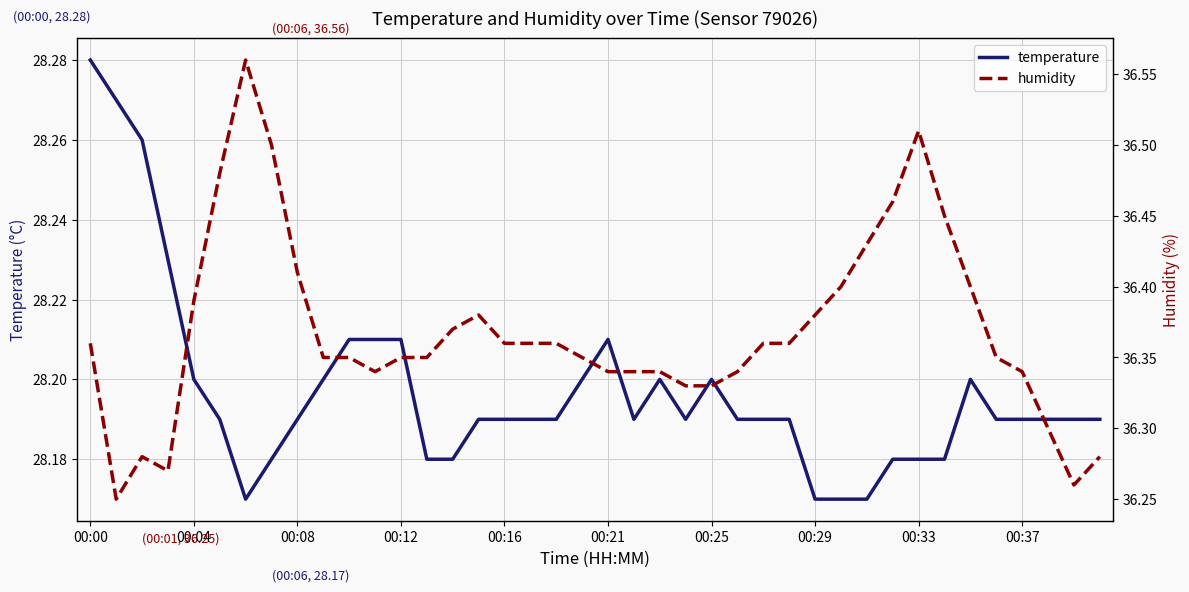

True or false: humidity has more than 2 points higher than both neighbors.

True